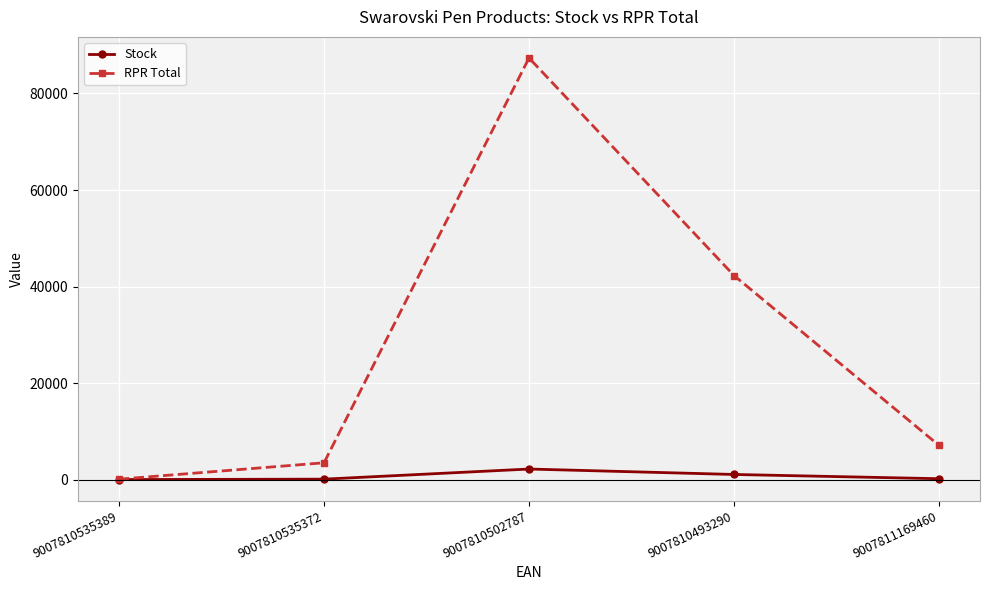

At 9007810493290, list the series in order from smallest to largest.

Stock, RPR Total